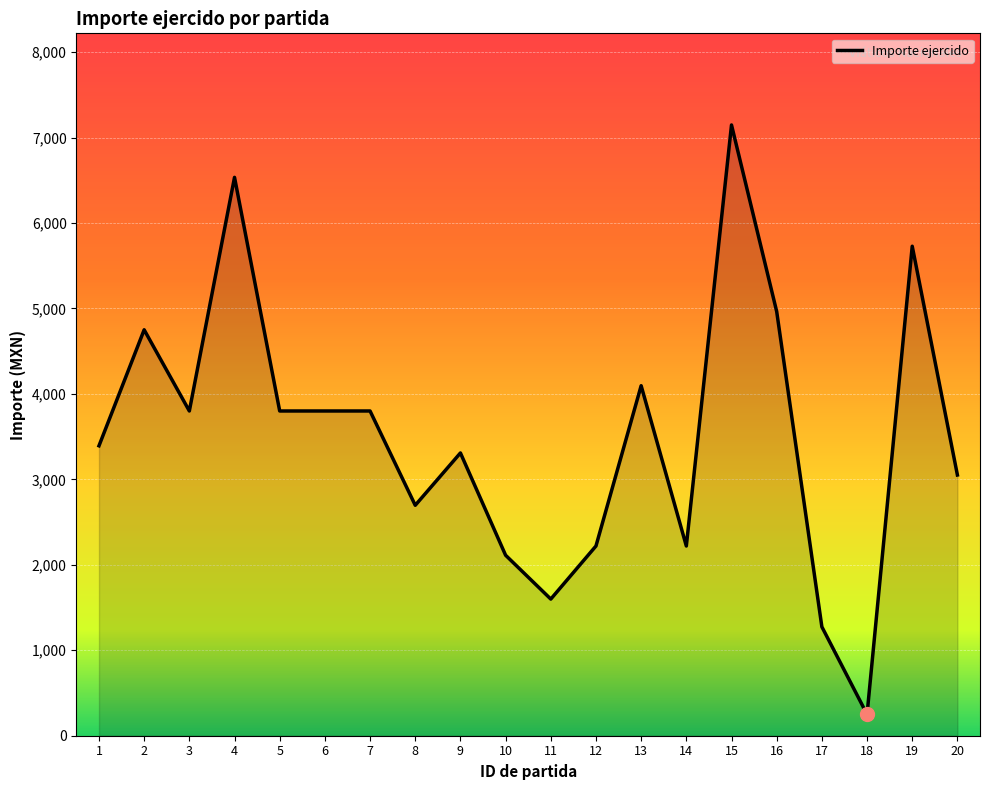

Approximately how many times larger is the value at 4 compared to 3?

1.7